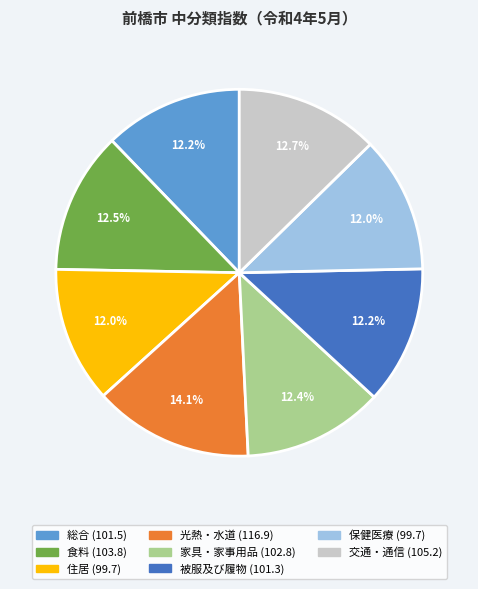

To the nearest percent, what percentage of the pie is 住居?

12%